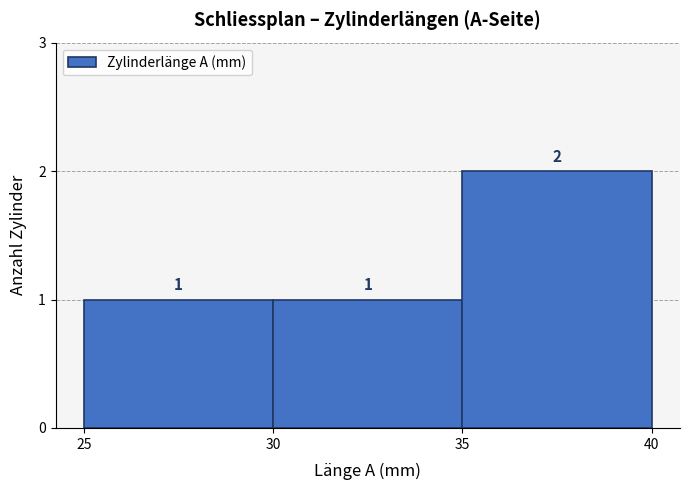

Reading left to right, list every bar in this chart as the range it spans on the x-axis followed by its height.

25 to 30: 1
30 to 35: 1
35 to 40: 2